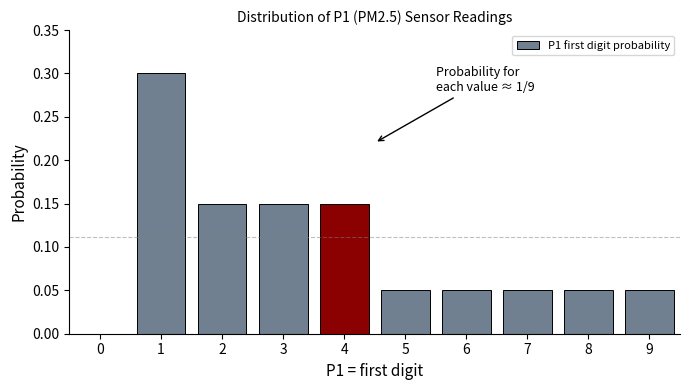

What is the greatest value displayed?

0.3